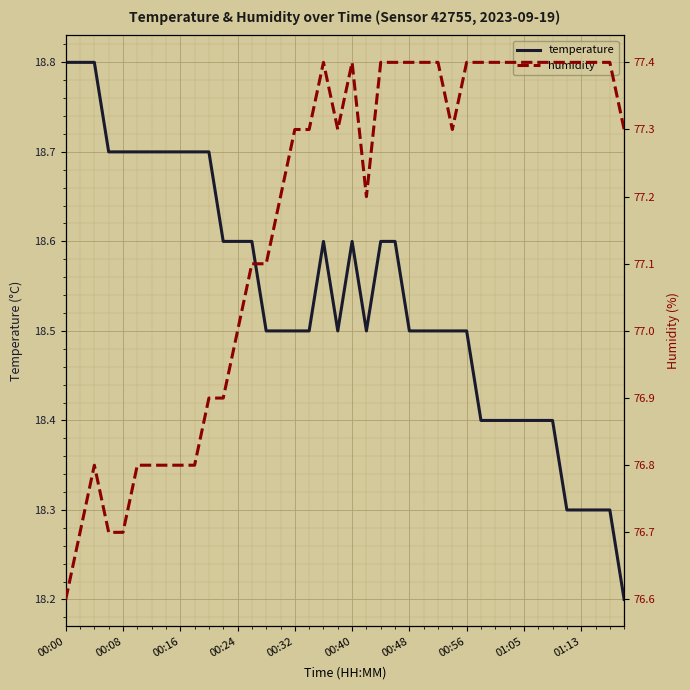

Rank the series by their average value, from highest to lowest.

humidity, temperature